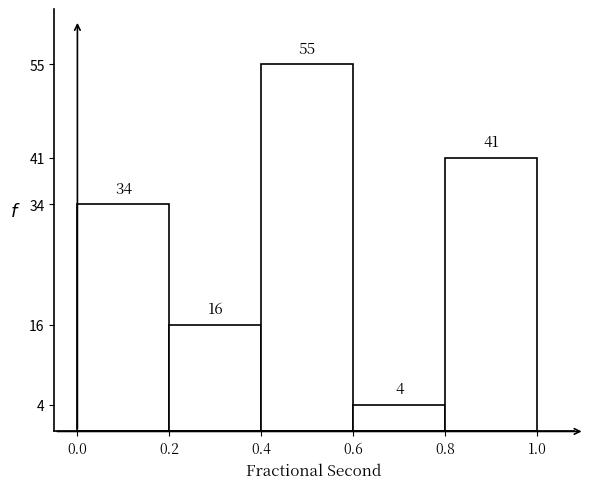

Over which range of the x-axis is the bar tallest?

0.4 to 0.6